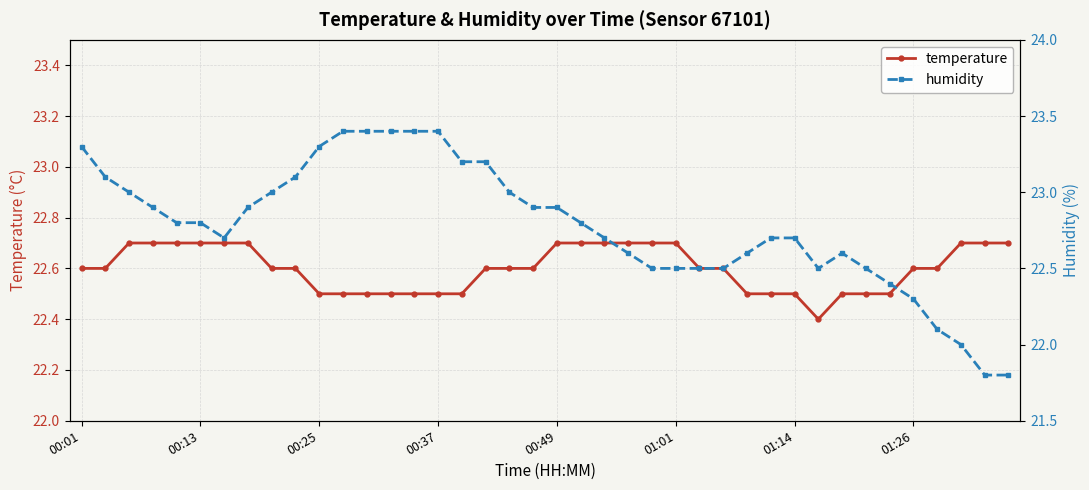

What is the highest value of the temperature series?

22.7